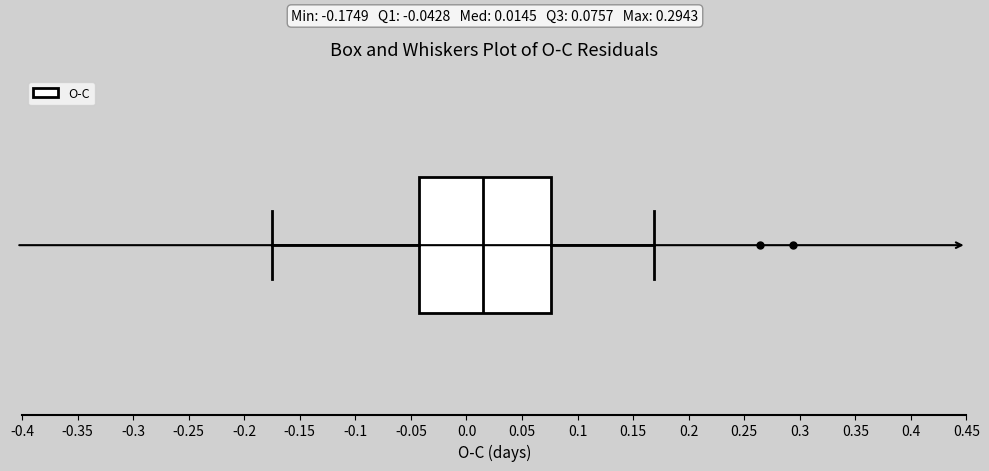

Where does the median line of the box sit on the x-axis? The values are not printed on the chart, so give them approximately, as read against the axis.

0.015